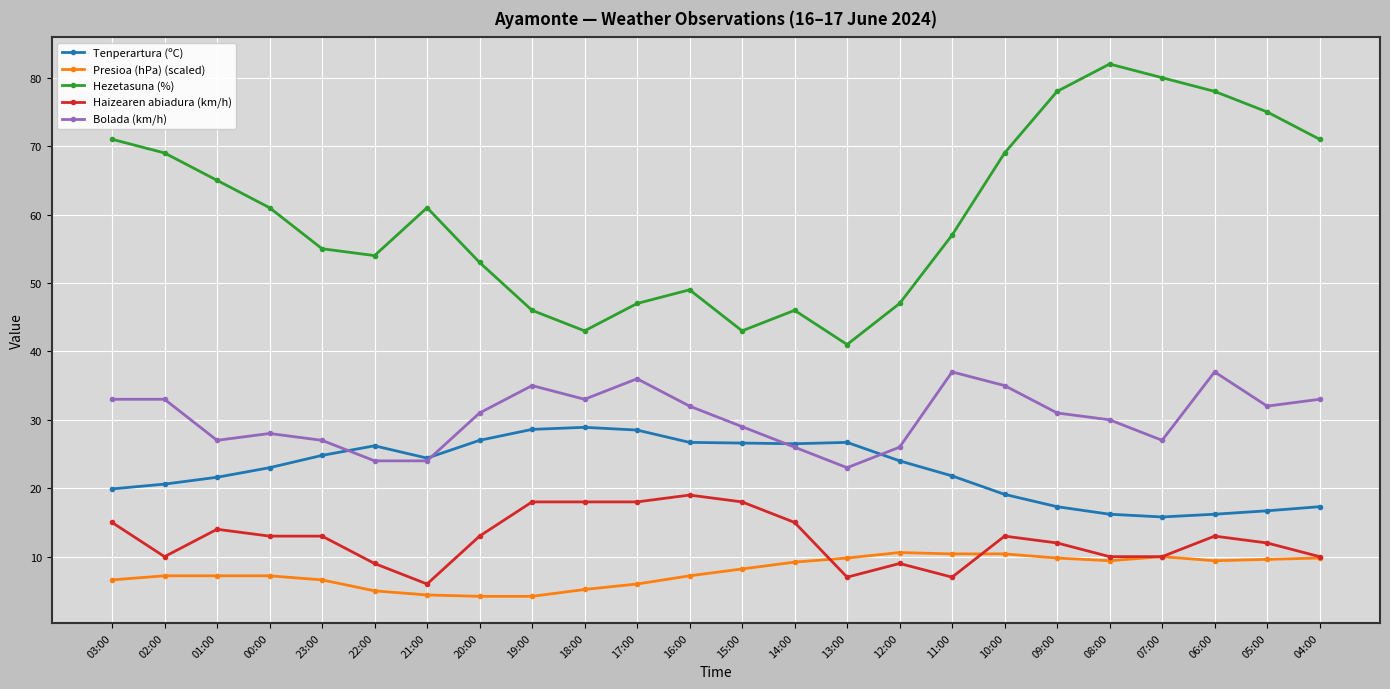

Rank the series by their maximum value, from lowest to highest.

Presioa (hPa) (scaled), Haizearen abiadura (km/h), Tenperartura (ºC), Bolada (km/h), Hezetasuna (%)